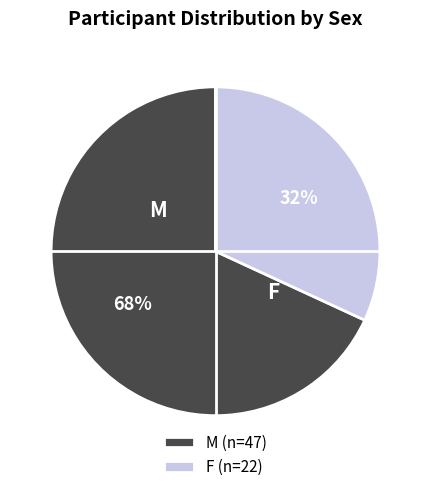

Is the sum of F and M greater than half?

Yes